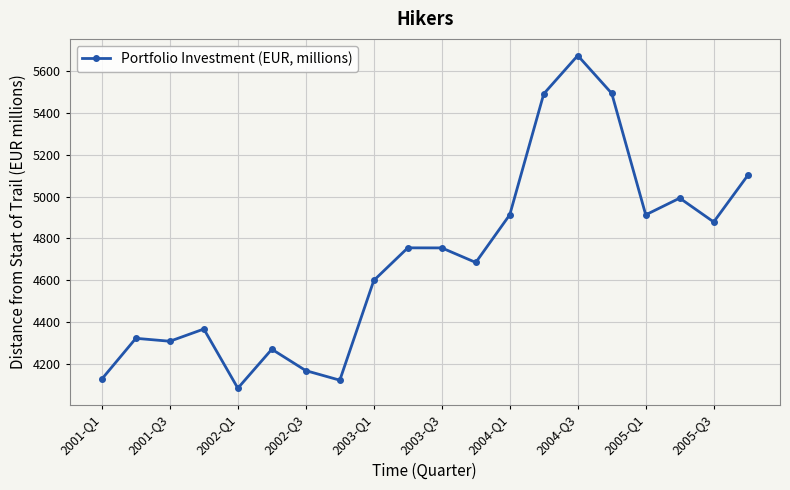

How many lines are shown in the chart?

1